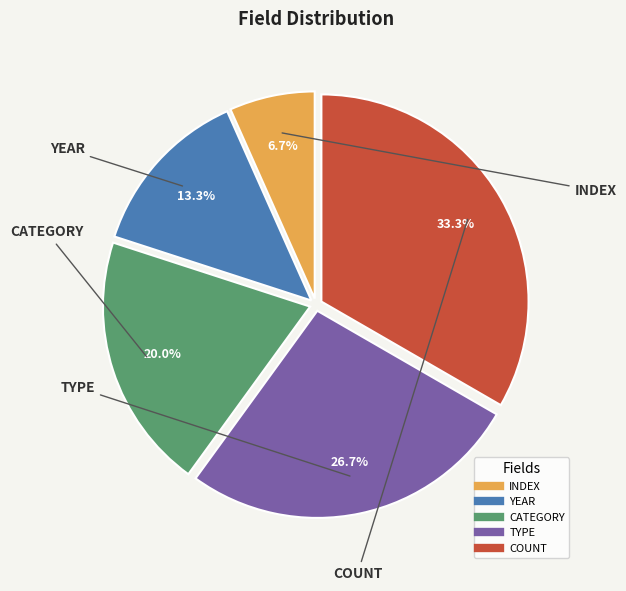

Which slice is the smallest?

INDEX